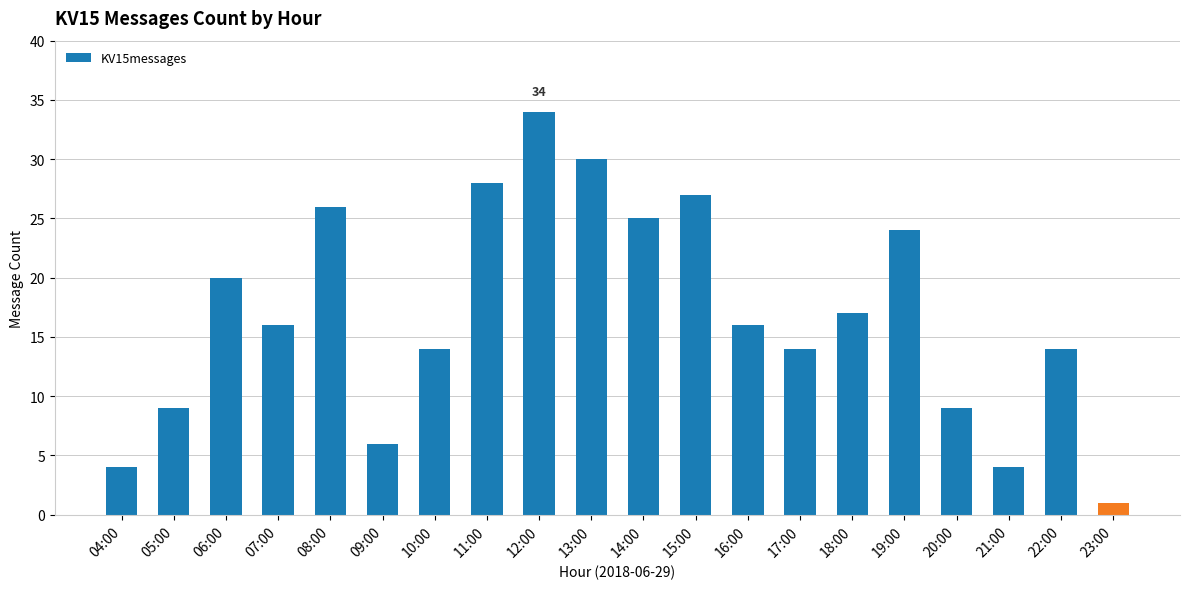

True or false: the data shows 14 at 17:00.

True